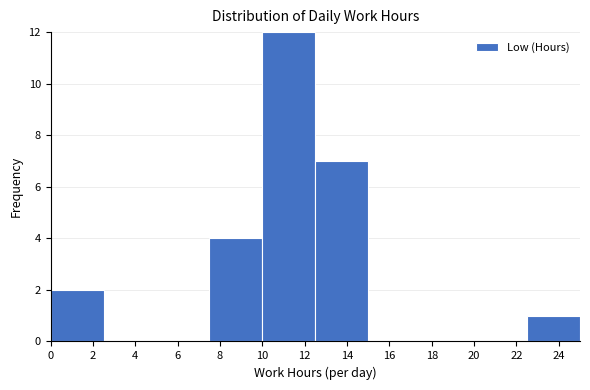

Over which range of the x-axis is the bar tallest?

10.0 to 12.5